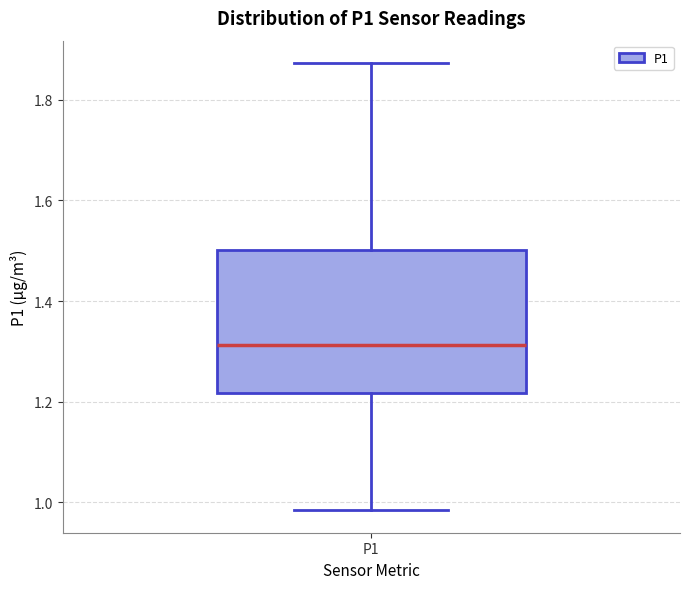

Read this box plot against the y-axis: the position of the median line, the range covered by the box, and the ends of both whiskers. The values are not printed on the chart, so give them approximately, as read against the axis.

median 1.32, box 1.22 to 1.50, whiskers 0.98 to 1.88